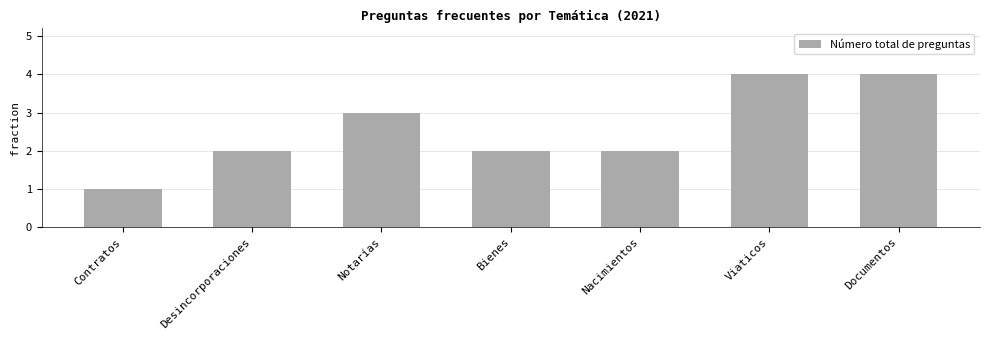

True or false: the data shows 1 at Notarías.

False